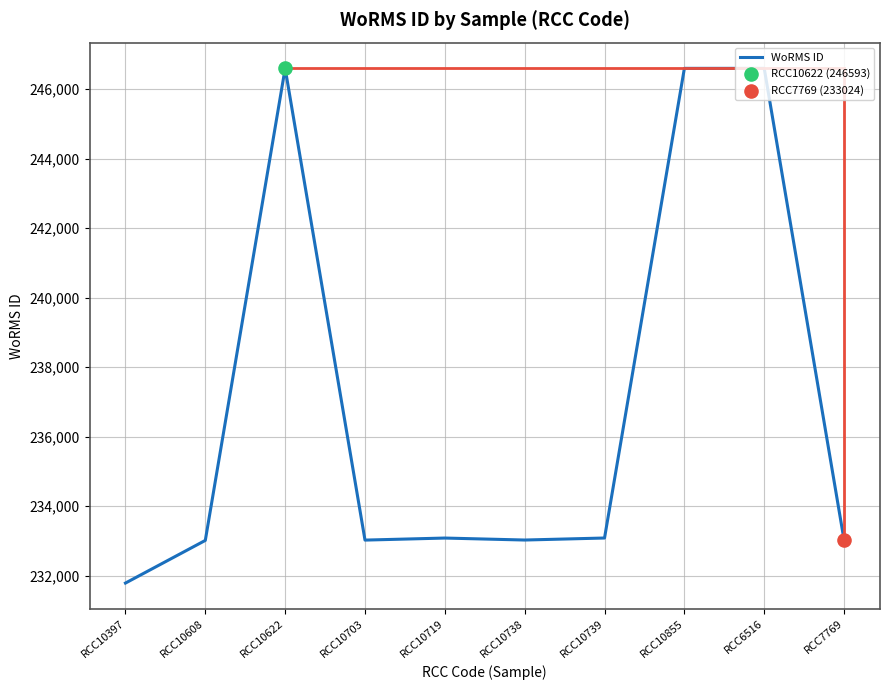

Approximately how many times larger is the value at RCC10397 compared to RCC10622?

0.9